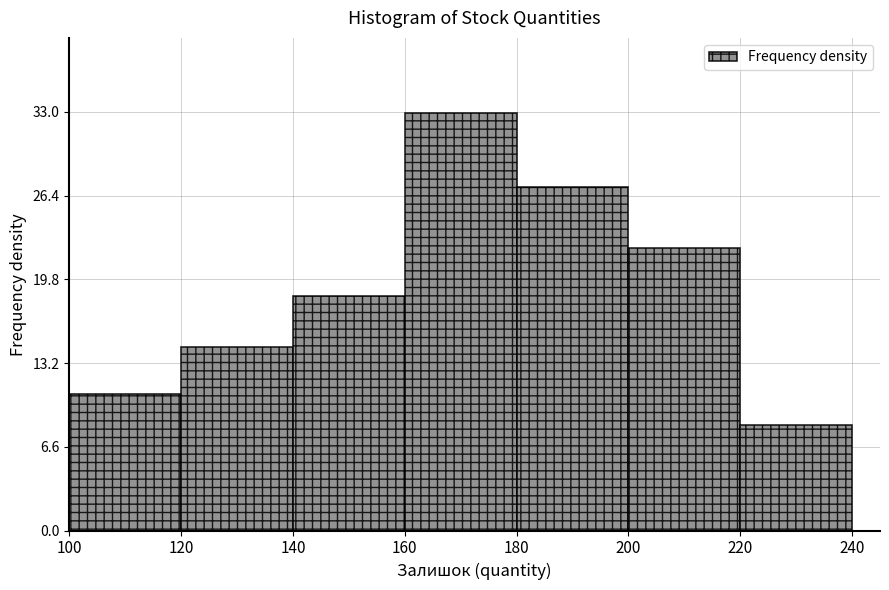

Over which range of the x-axis is the bar tallest?

160 to 180